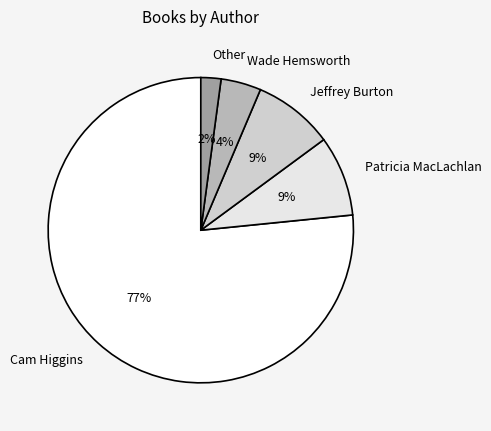

Does any single category account for the majority?

Yes